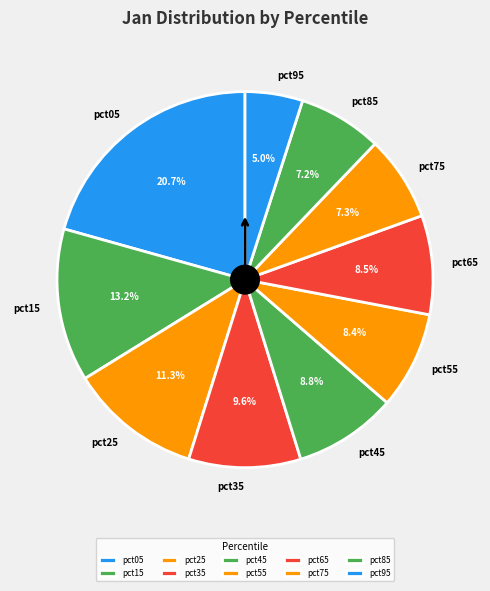

What is the smallest slice in the pie chart?

pct95